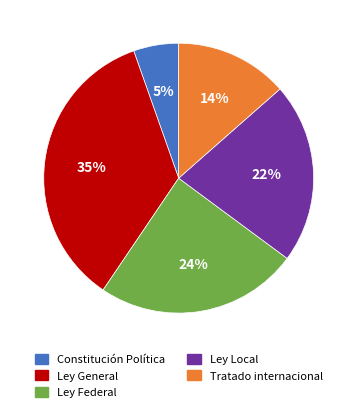

To the nearest percent, what is the average slice percentage?

20%